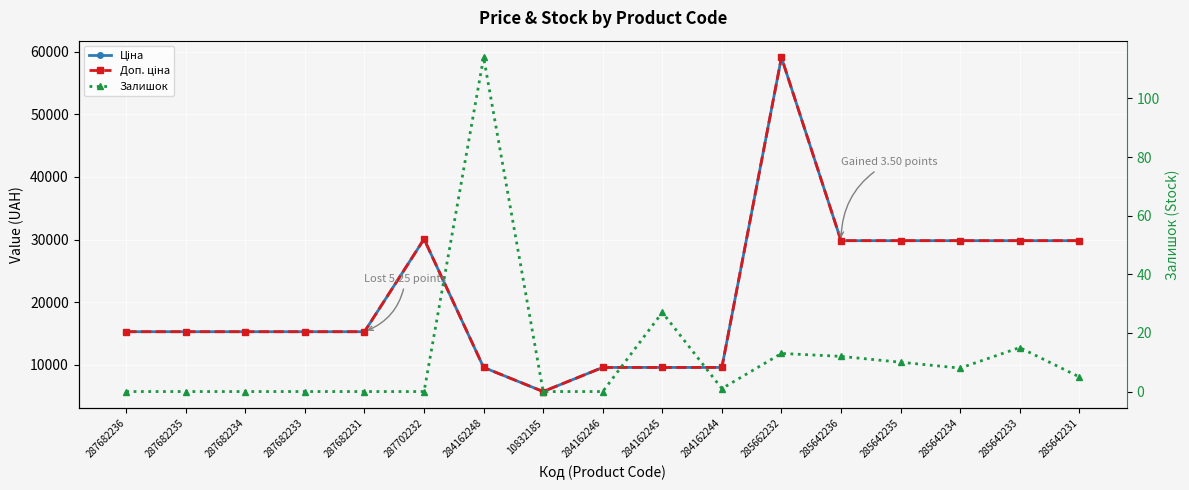

Is the value of Ціна at 285642233 greater than the value of Доп. ціна at 287682236?

Yes